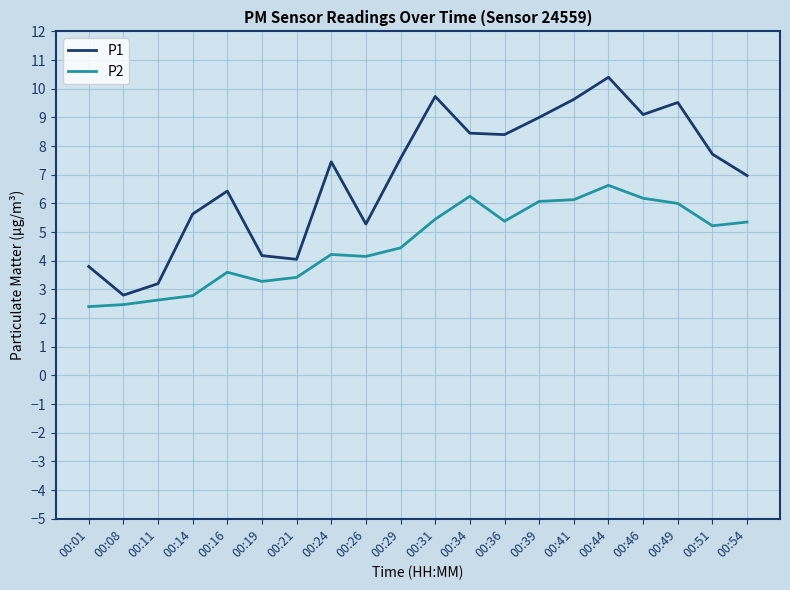

What value does the P2 series have at 00:19?

3.3